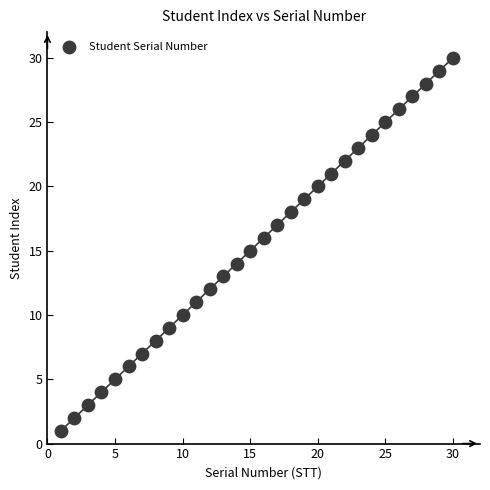

What is the range of X values (max minus min)?

29